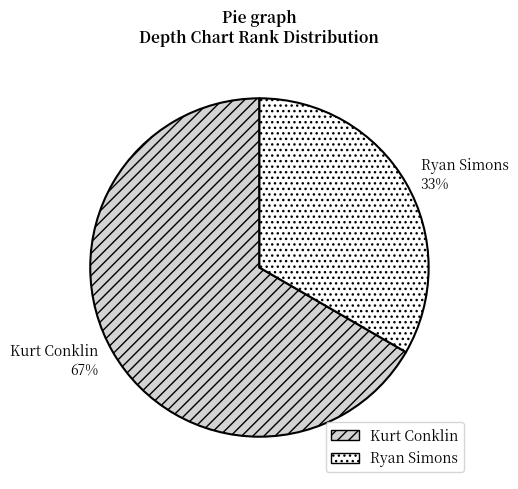

Which has a higher value, Ryan Simons or Kurt Conklin?

Kurt Conklin